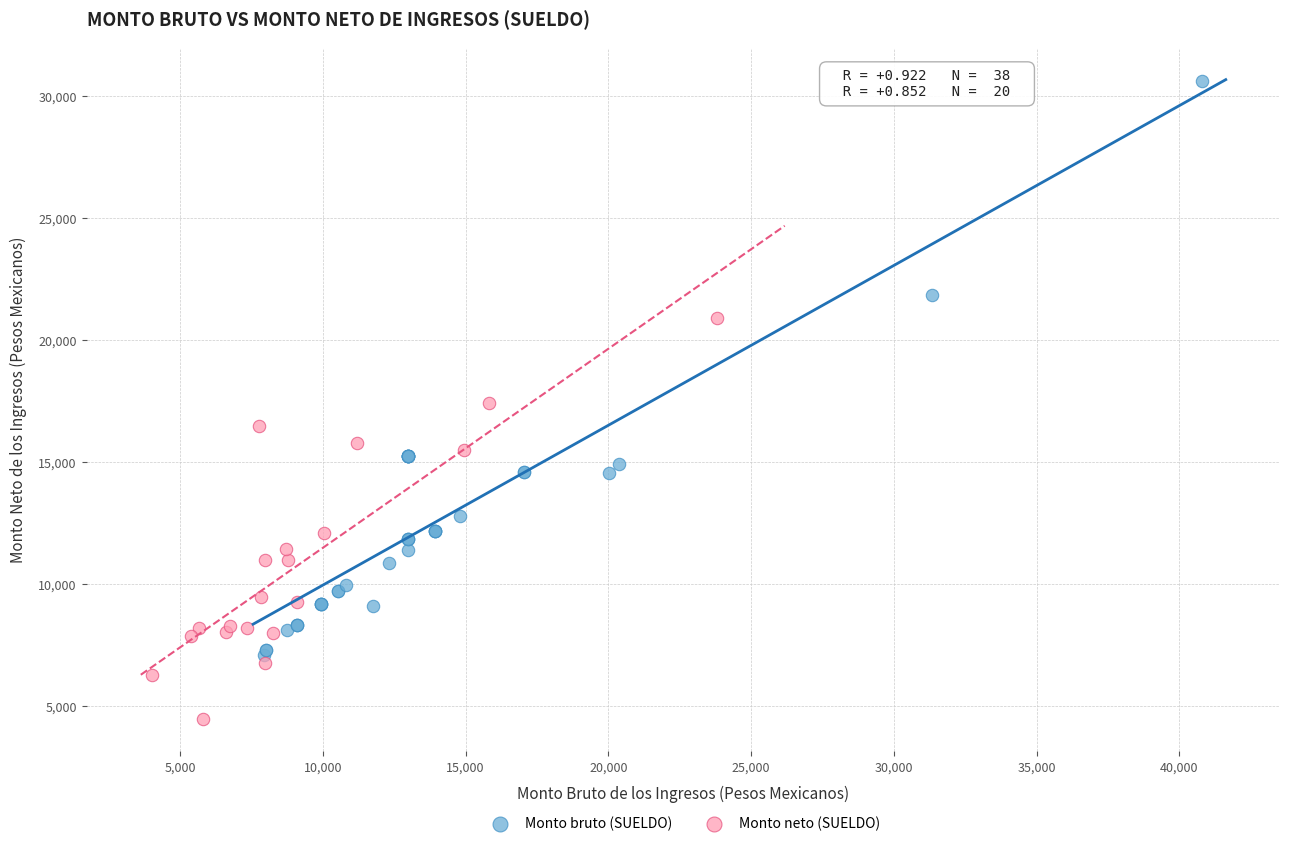

Which series contains the highest Y value?

Monto bruto (SUELDO)